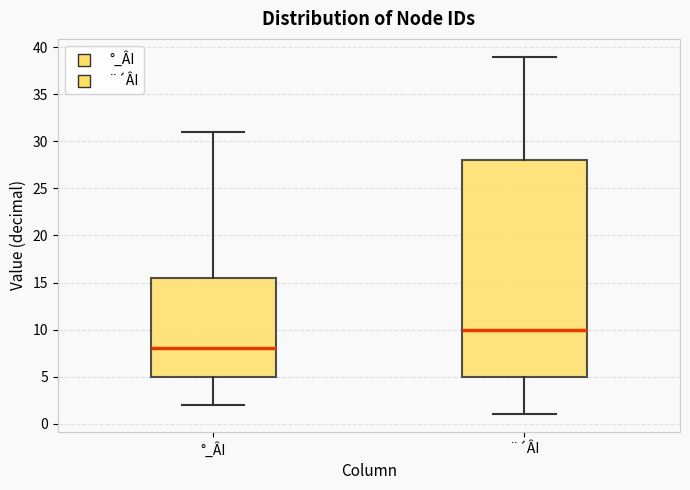

Where is the upper edge of the box for °_ÂI on the y-axis? The values are not printed on the chart, so give them approximately, as read against the axis.

15.5